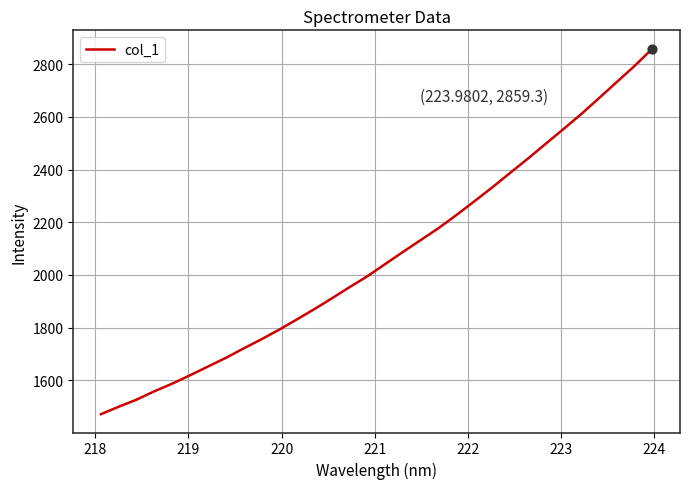

What is the difference between the maximum and minimum values?

1387.8